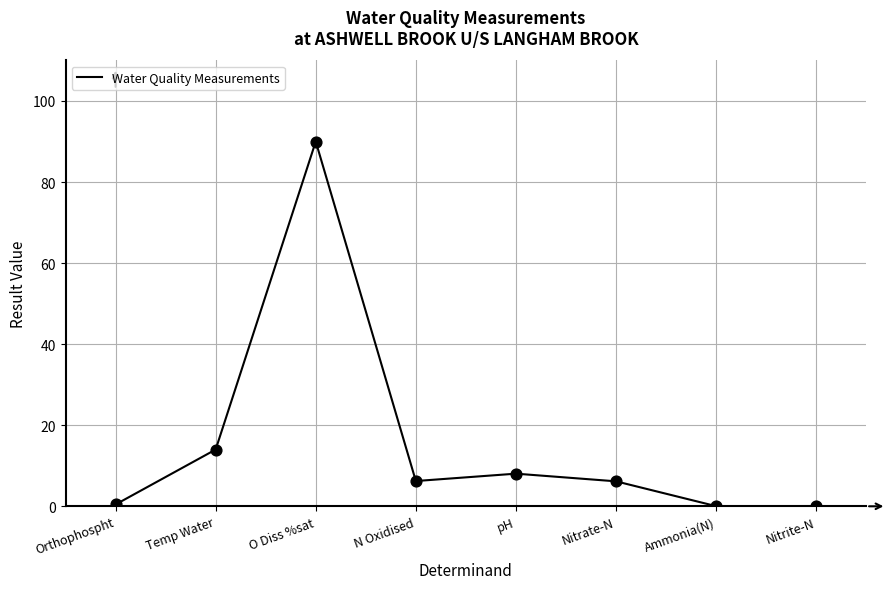

Between N Oxidised and Temp Water, which is larger?

Temp Water